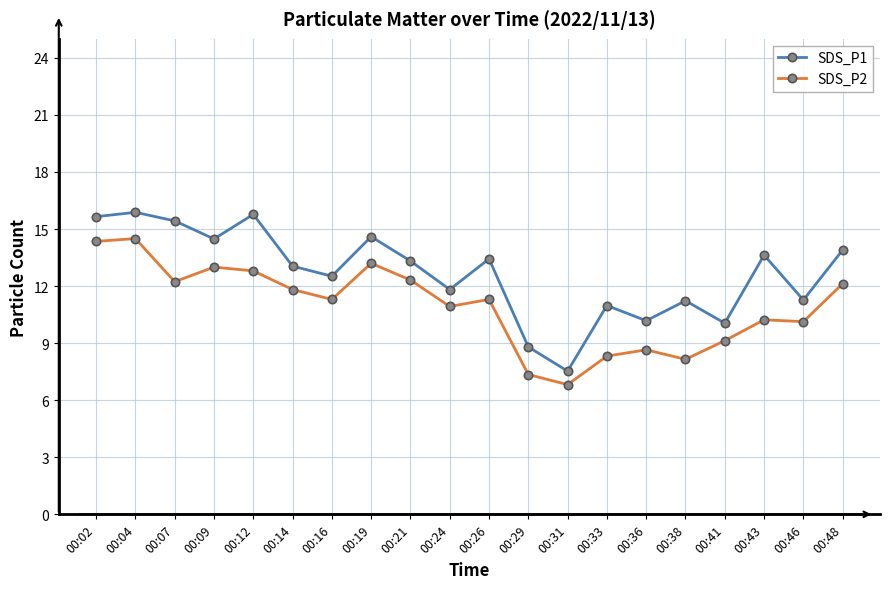

Which series has the largest range (max minus min)?

SDS_P1